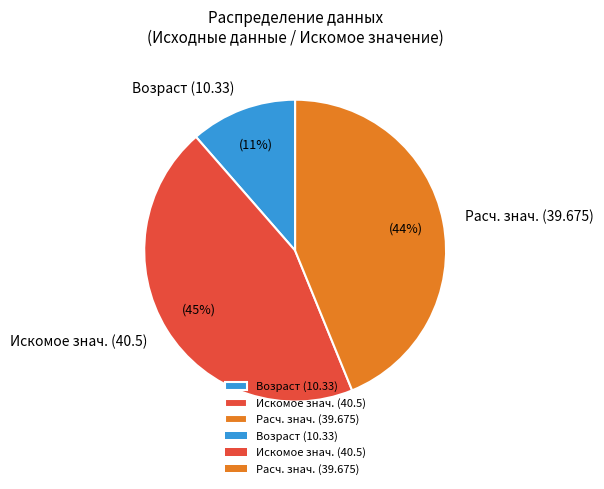

To the nearest percent, what portion does Возраст (10.33) represent?

11%